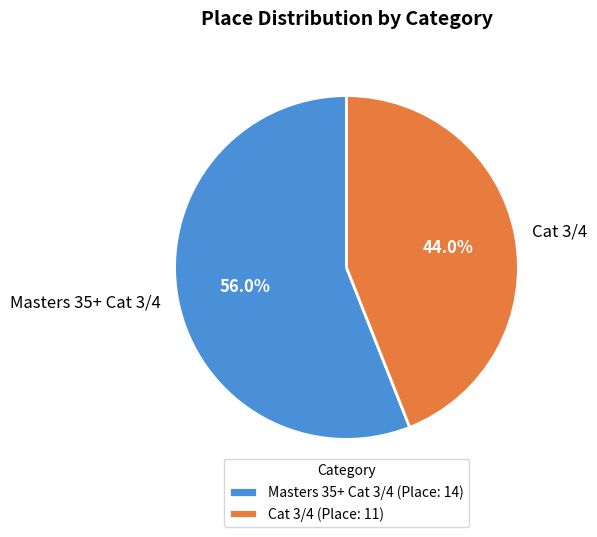

To the nearest percent, what is the difference between the largest and smallest slice percentages?

12%